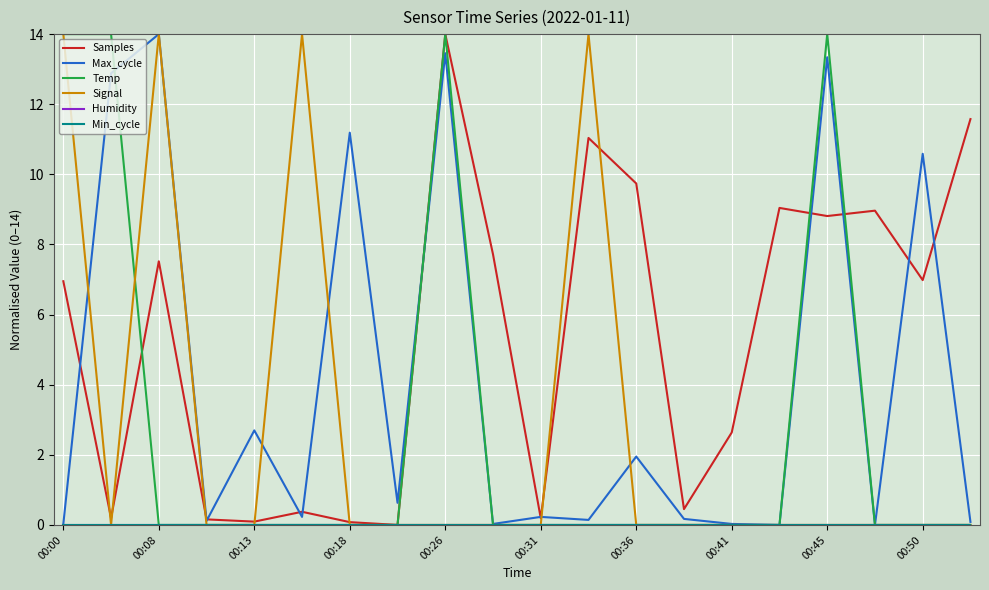

Is this an area chart (filled region under the line)?

No